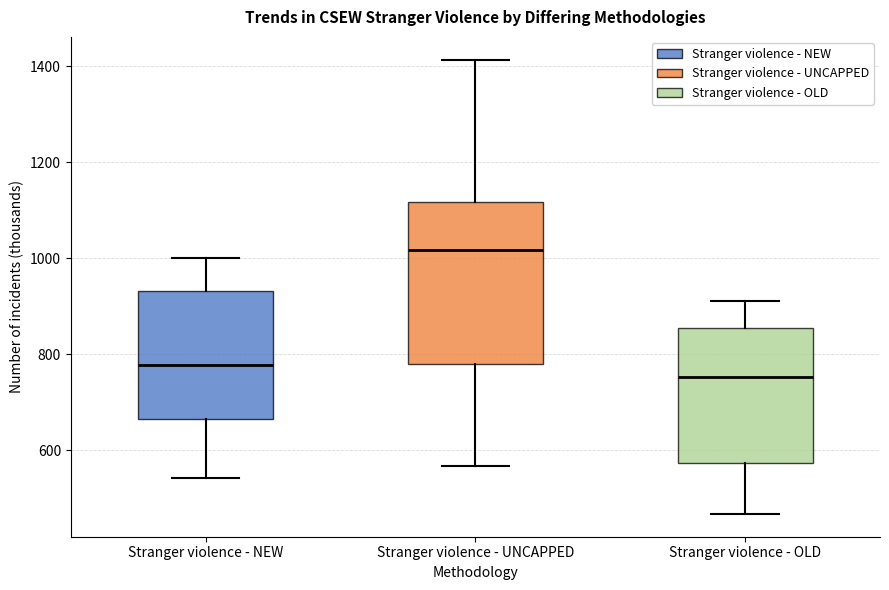

Which box's median line is the highest?

Stranger violence - UNCAPPED